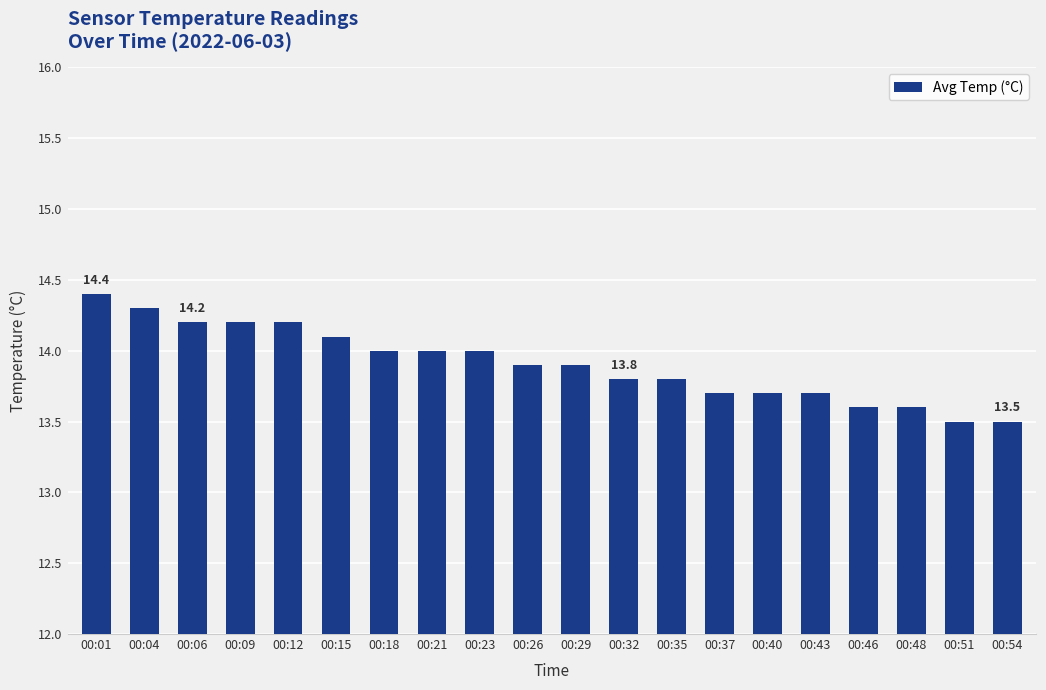

What is the maximum value shown in the chart?

14.4